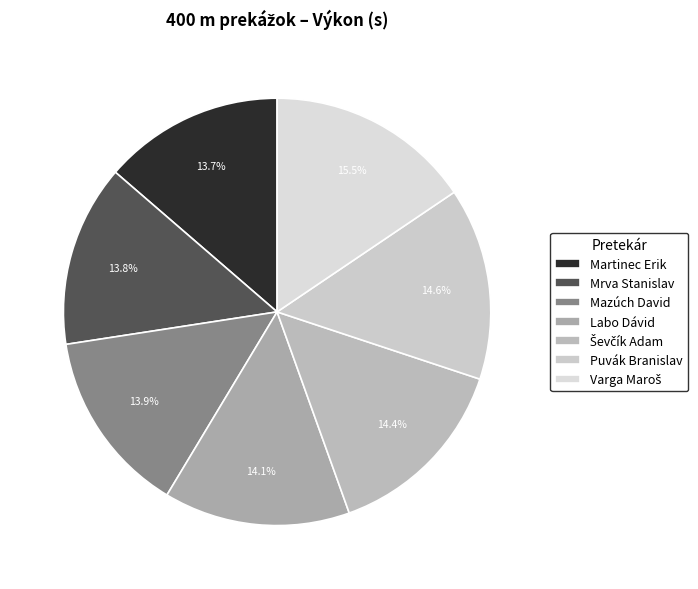

What percentage do Martinec Erik and Mazúch David together represent?

27.6%